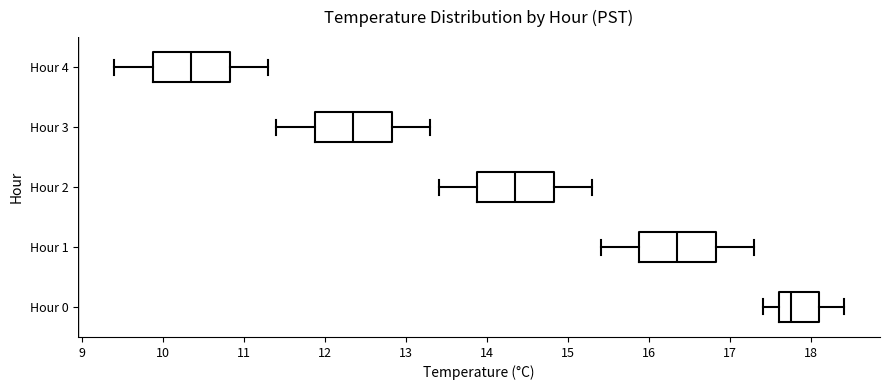

Reading bottom to top, transcribe this box plot: for each box, give where its median line is, the range the box spans, and where its two whiskers end, as read against the x-axis. The values are not printed on the chart, so give them approximately, as read against the axis.

Hour 0: median 17.8, box 17.6 to 18.1, whiskers 17.4 to 18.4
Hour 1: median 16.4, box 15.9 to 16.8, whiskers 15.4 to 17.3
Hour 2: median 14.4, box 13.9 to 14.8, whiskers 13.4 to 15.3
Hour 3: median 12.4, box 11.9 to 12.8, whiskers 11.4 to 13.3
Hour 4: median 10.4, box 9.9 to 10.8, whiskers 9.4 to 11.3